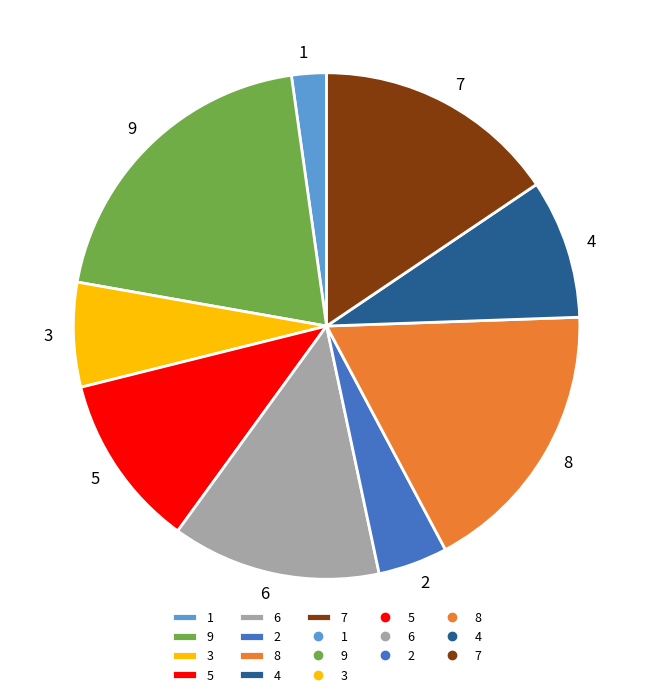

The 4 slice represents 1% of the pie. True or false?

False